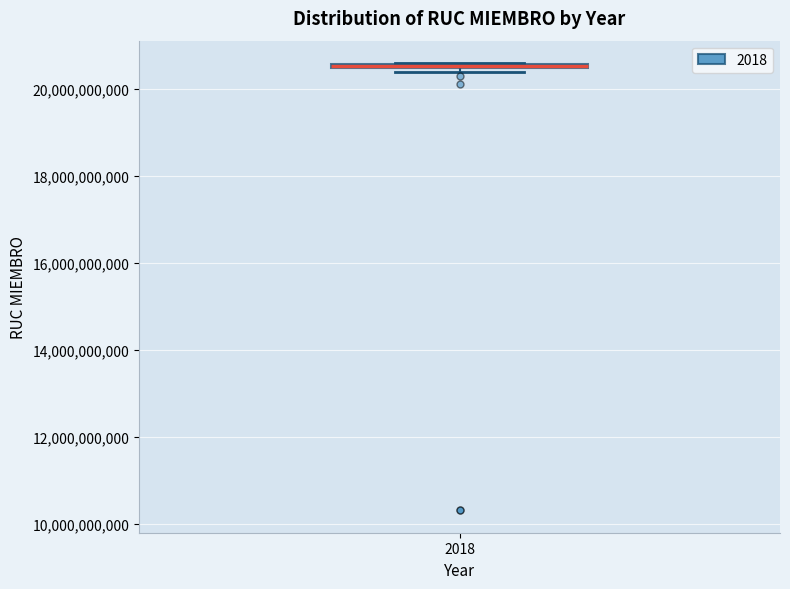

Where is the upper edge of the box at x = 2018 on the y-axis? The values are not printed on the chart, so give them approximately, as read against the axis.

20600000000